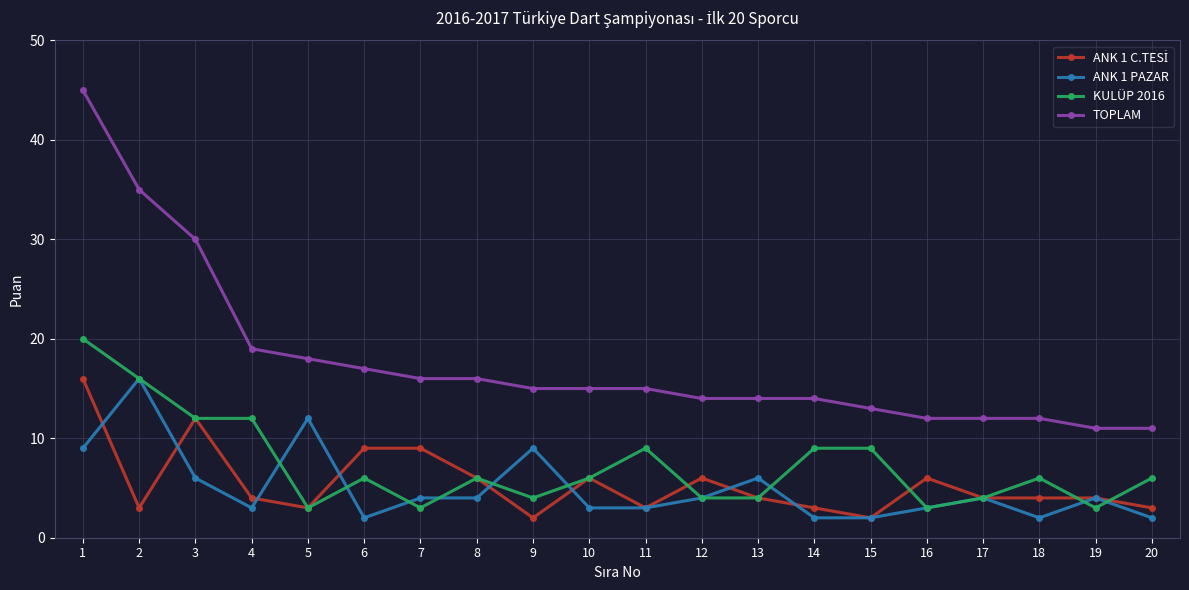

At which category does ANK 1 PAZAR reach its first local peak?

2